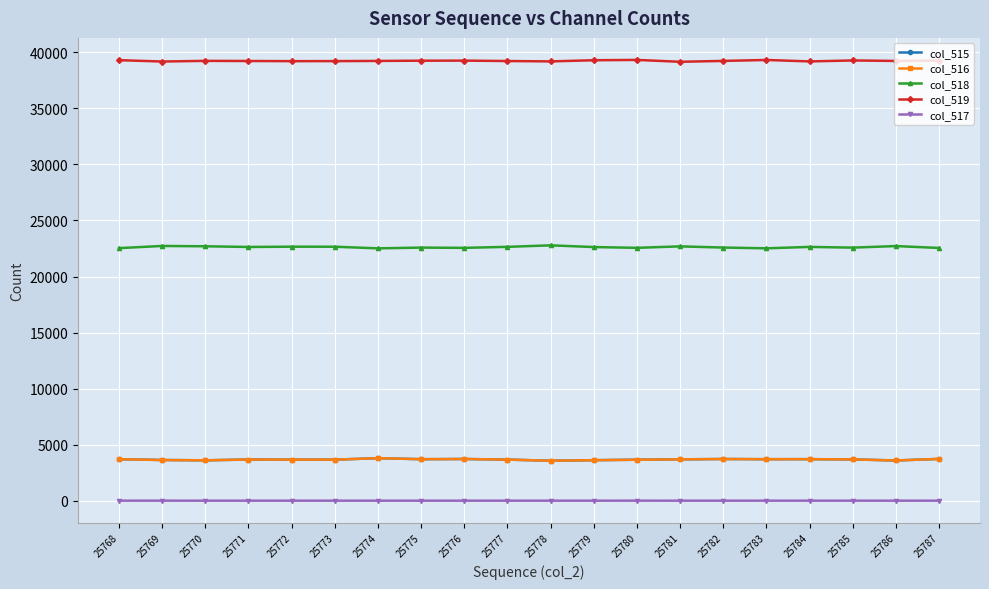

Does the chart display data point markers on the line(s)?

Yes